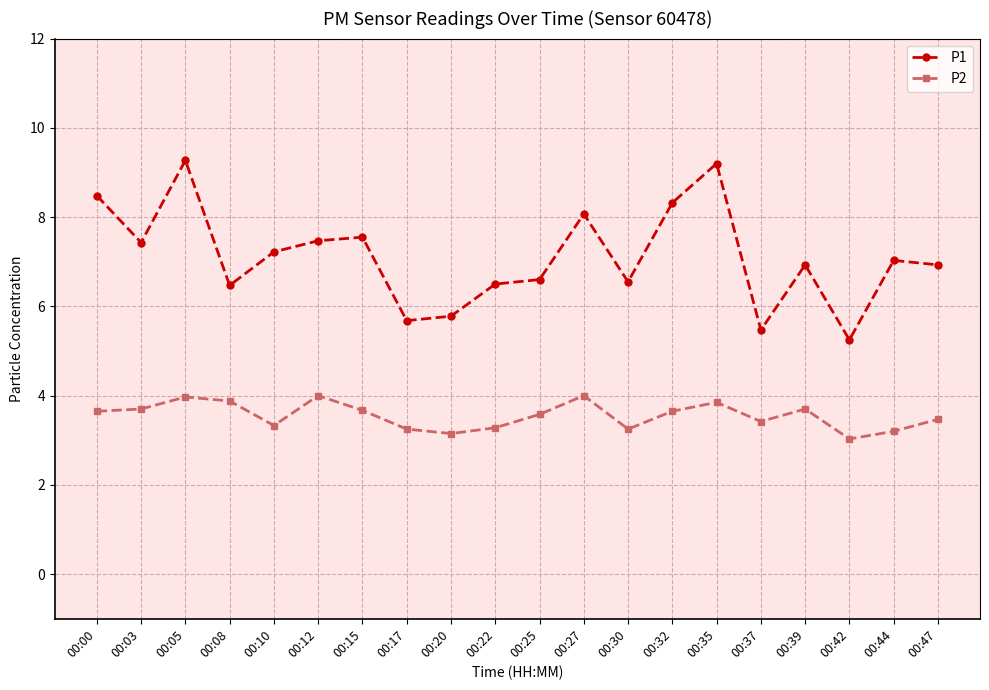

At 00:44, list the series in order from smallest to largest.

P2, P1